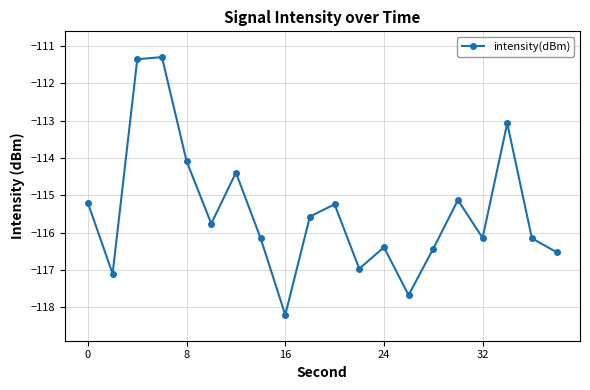

What is the value of the 9th point from the left?

-118.2